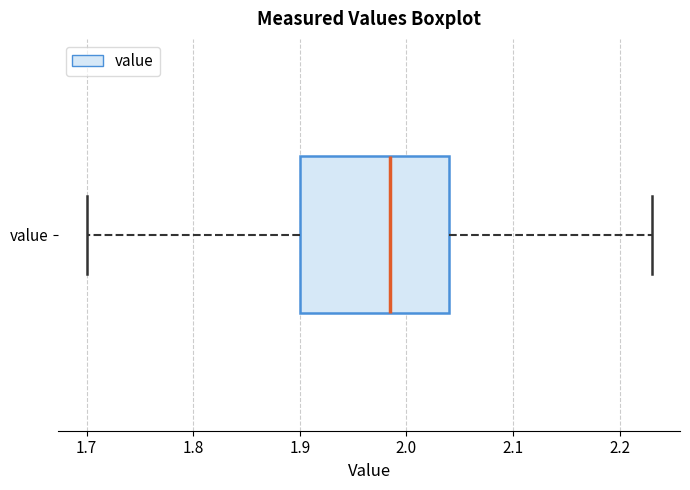

Read this box plot against the x-axis: the position of the median line, the range covered by the box, and the ends of both whiskers. The values are not printed on the chart, so give them approximately, as read against the axis.

median 1.99, box 1.90 to 2.04, whiskers 1.70 to 2.23